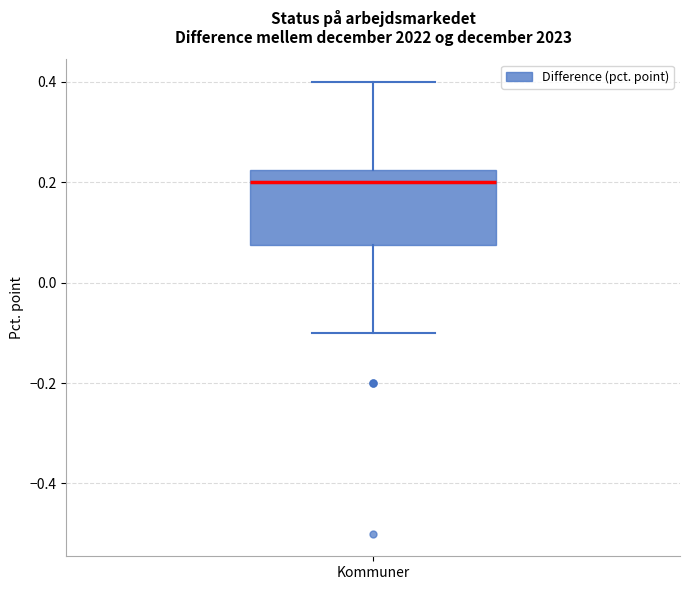

Read this box plot against the y-axis: the position of the median line, the range covered by the box, and the ends of both whiskers. The values are not printed on the chart, so give them approximately, as read against the axis.

median 0.20, box 0.08 to 0.22, whiskers -0.10 to 0.40